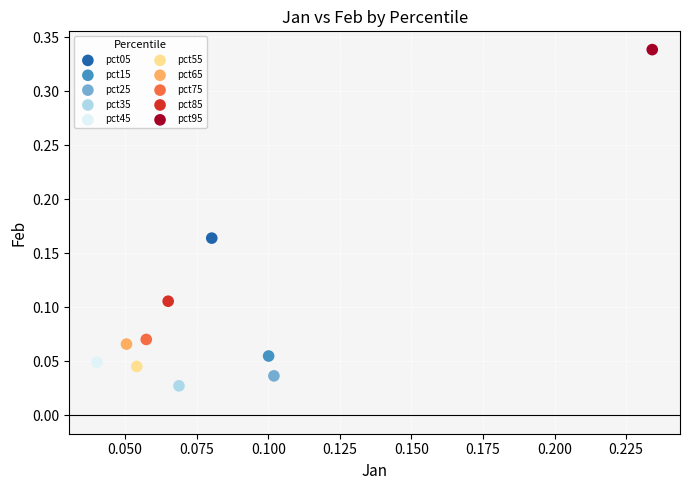

Which series reaches the minimum Y coordinate?

pct35